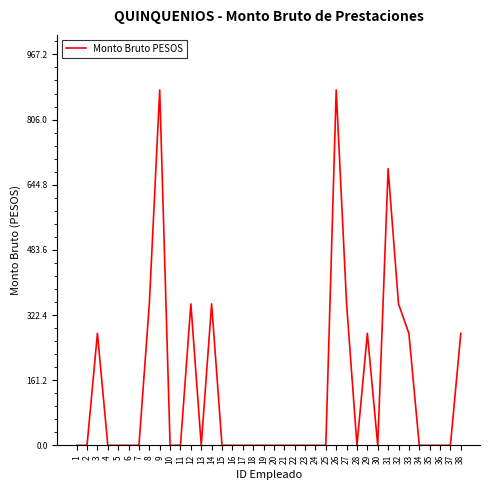

Between 17 and 12, which is larger?

12